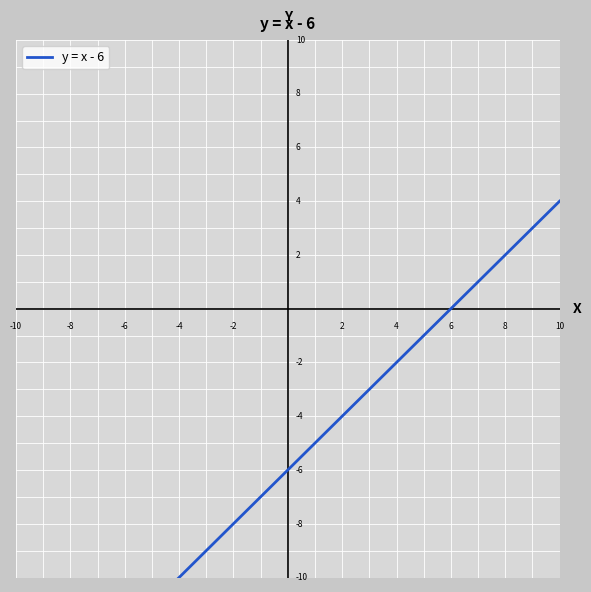

Approximately how many times larger is the value at 10 compared to 9?

1.3